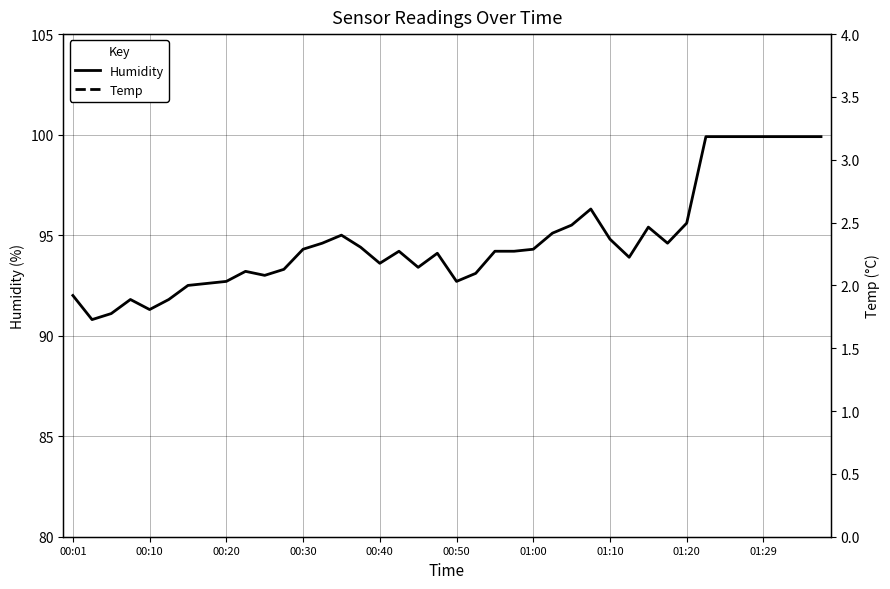

True or false: Humidity and Temp intersect in this chart.

False